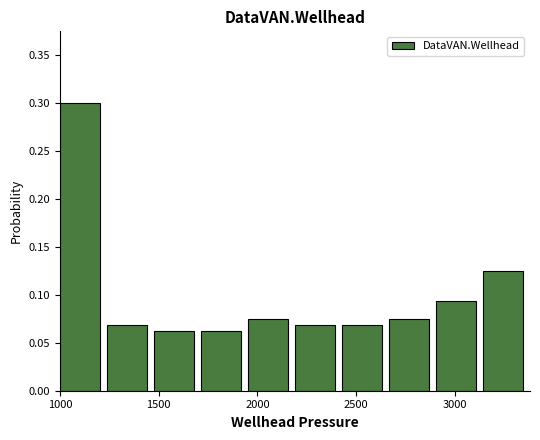

Which range on the x-axis has the tallest bar?

1000 to 1250